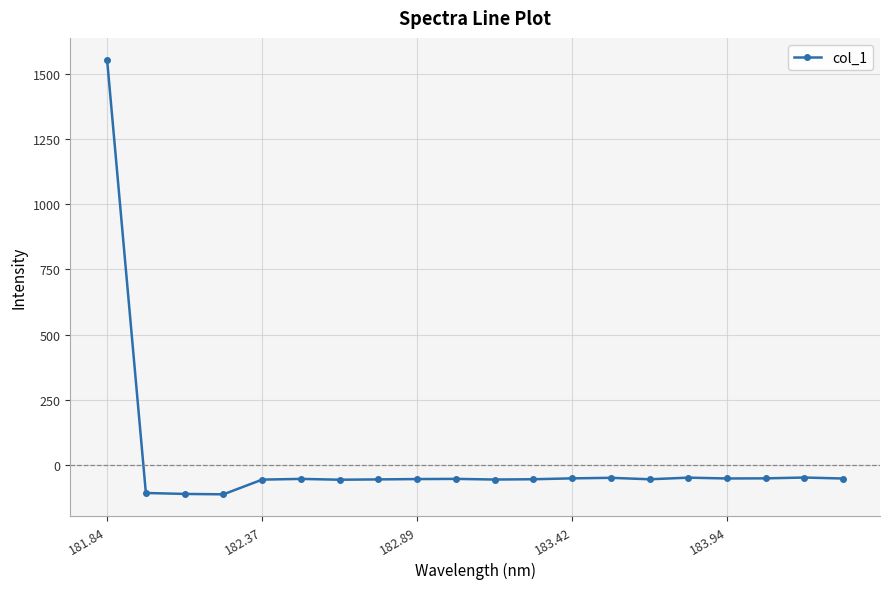

What is the value of the 10th point from the left?

-54.3